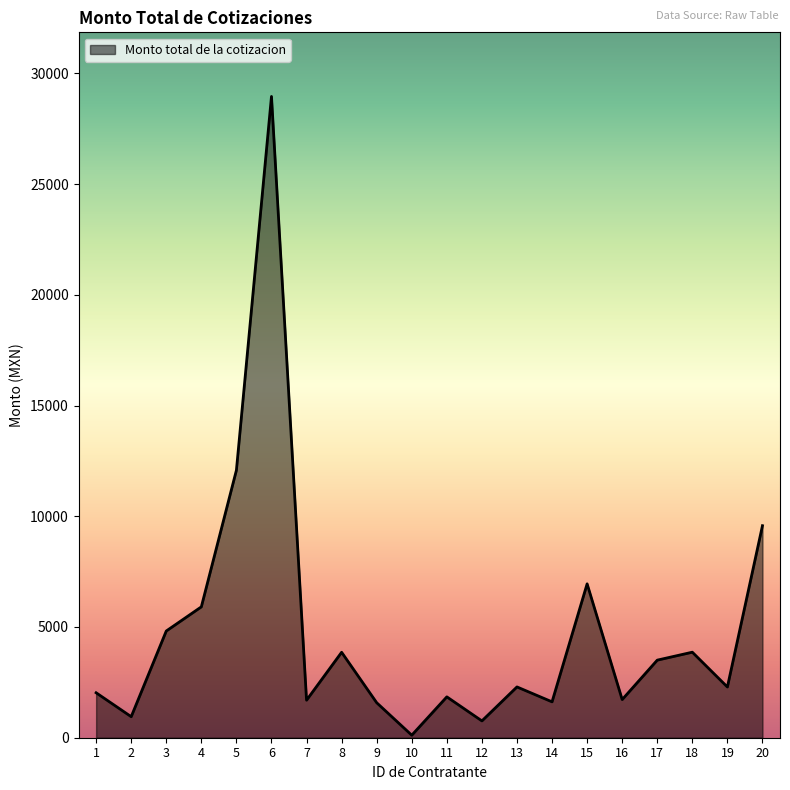

What is the ratio of the value at 18 to the value at 14?

2.4